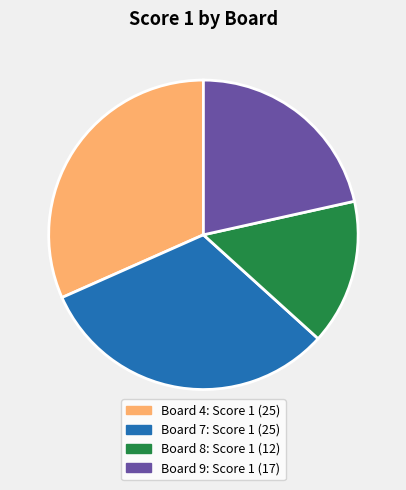

Is there a majority slice in this chart?

No